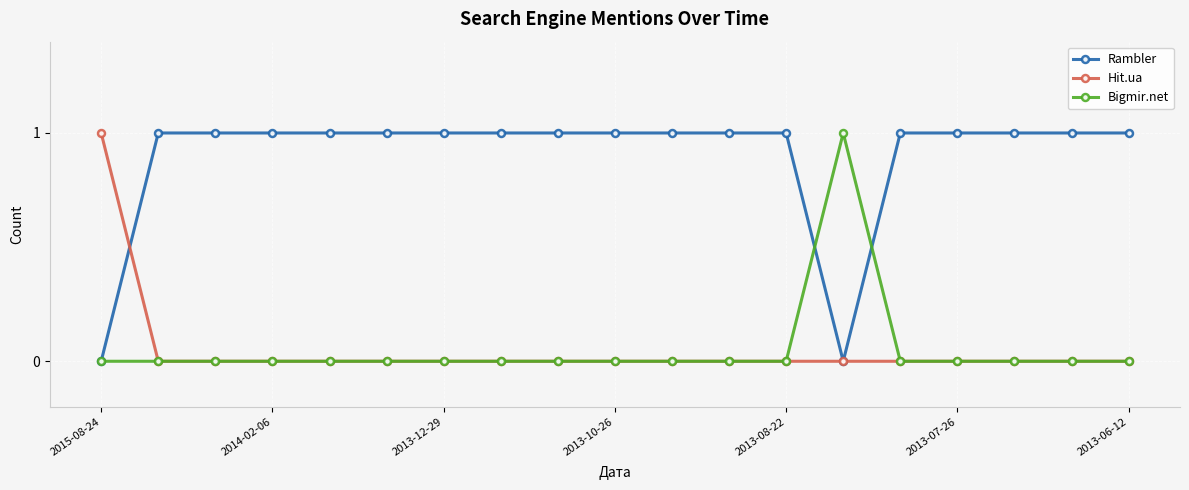

What is the value of the Rambler point at the 10th from the left?

1